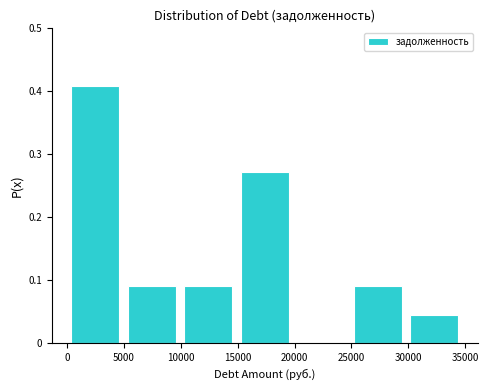

Reading left to right, transcribe this chart: for each bar, give the range it covers on the x-axis and its height. Neither the bar edges nor the heights are printed on the chart, so give them approximately, as read against the axes.

0 to 5000: 0.41
5000 to 10000: 0.09
10000 to 15000: 0.09
15000 to 20000: 0.27
20000 to 25000: 0
25000 to 30000: 0.09
30000 to 35000: 0.05